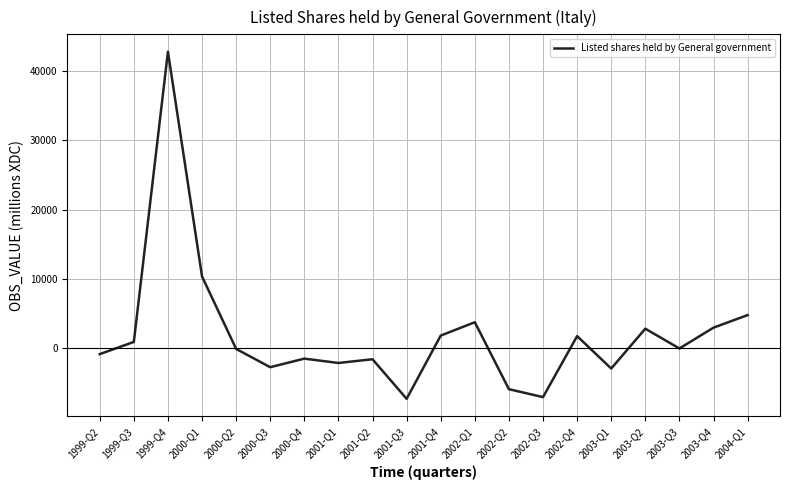

Count the number of categories in the chart.

20